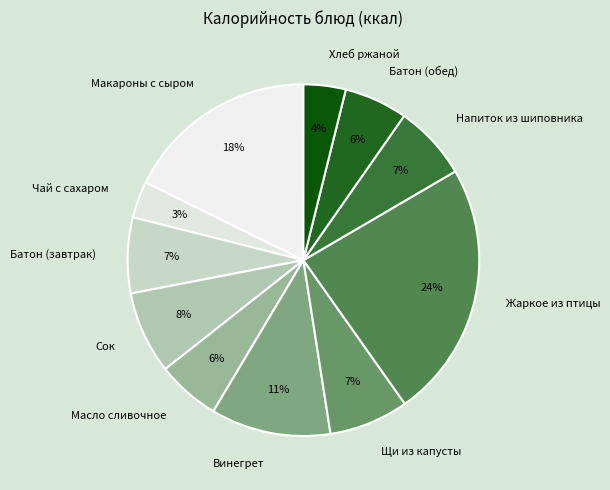

Count the number of slices in the pie.

11